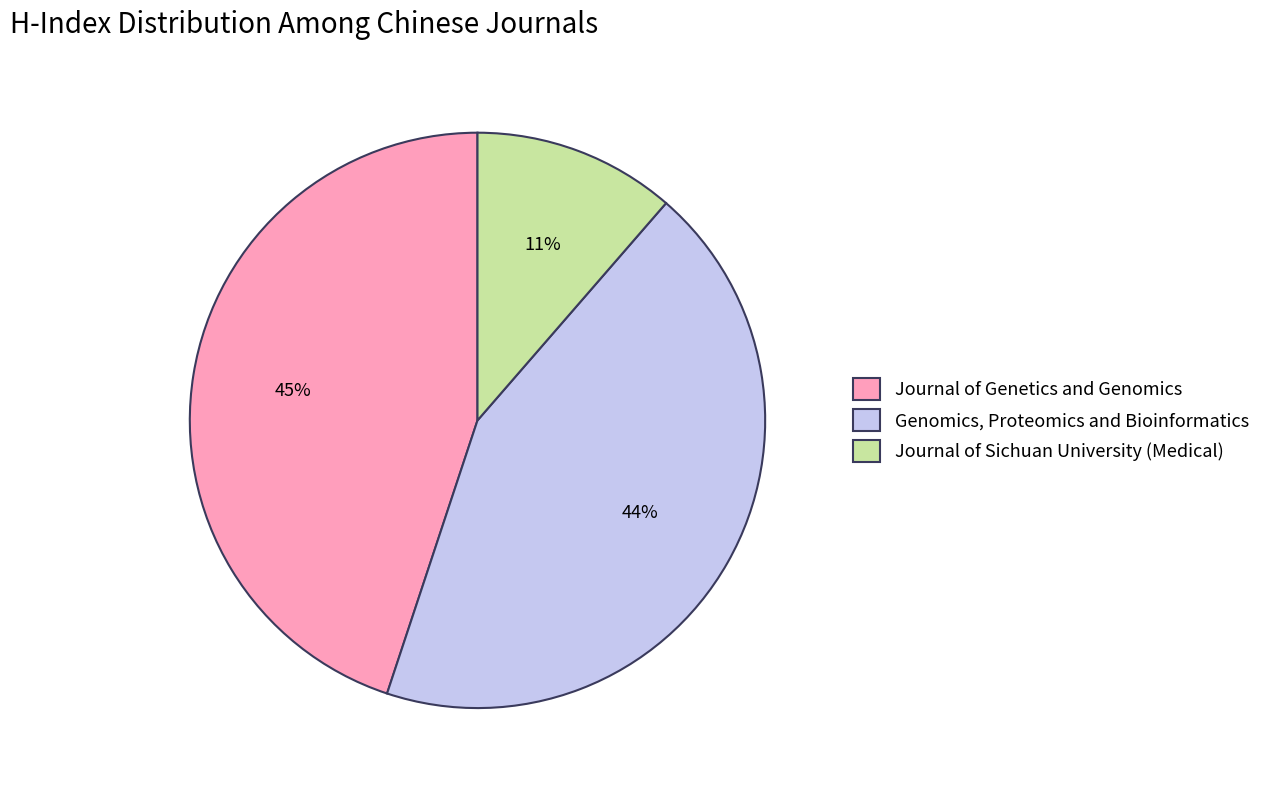

To the nearest percent, what is the difference between the Genomics, Proteomics and Bioinformatics and Journal of Genetics and Genomics slice percentages?

1%